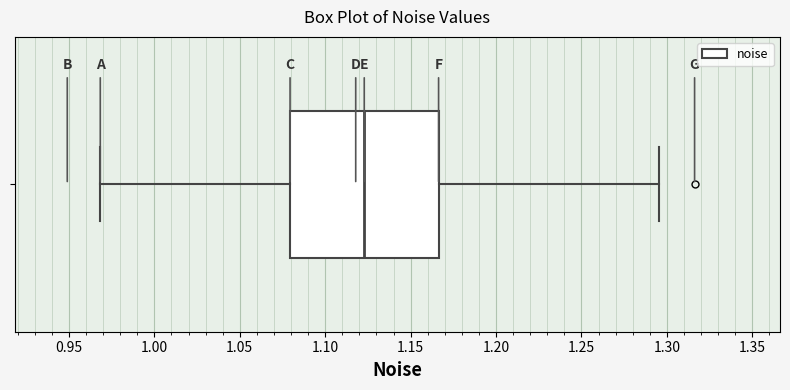

Transcribe this box plot: give where the median line is, the range the box spans, and where the two whiskers end, as read against the x-axis. The values are not printed on the chart, so give them approximately, as read against the axis.

median 1.125, box 1.080 to 1.165, whiskers 0.970 to 1.295